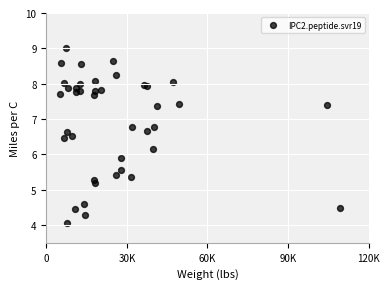

What is the range of Y values (max minus min)?

4.9